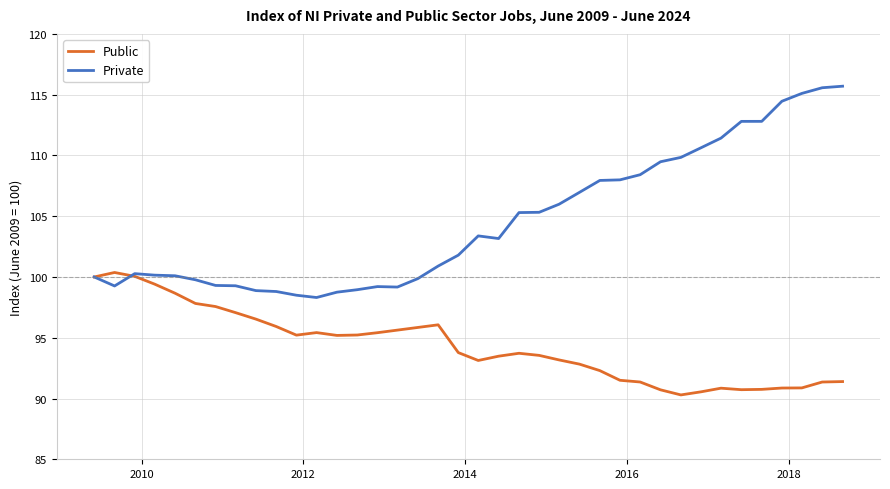

What is the greatest value displayed?

115.7